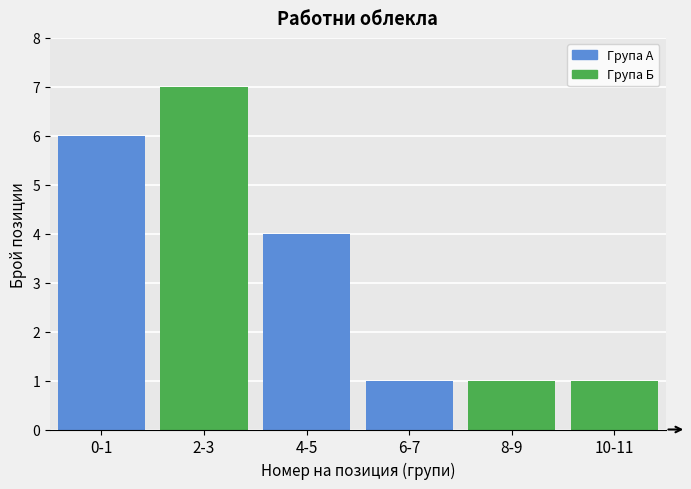

Reading left to right, list all the values displayed in this chart.

6	7	4	1	1	1